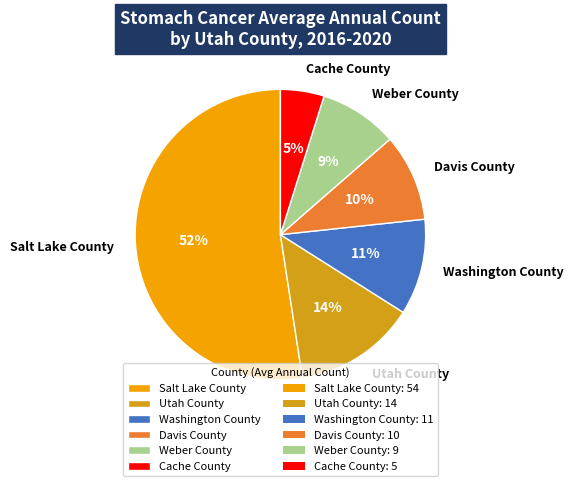

To the nearest percent, what is the average slice percentage?

17%